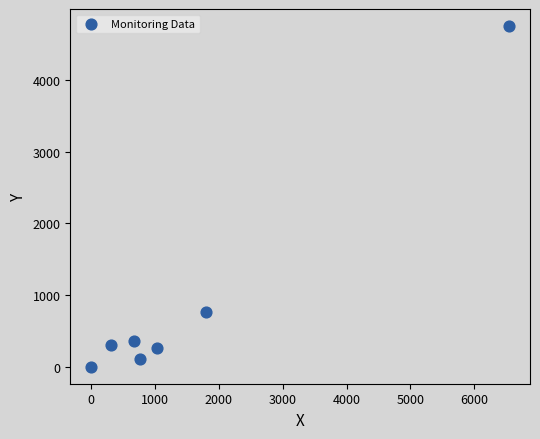

What is the average X value?

1587